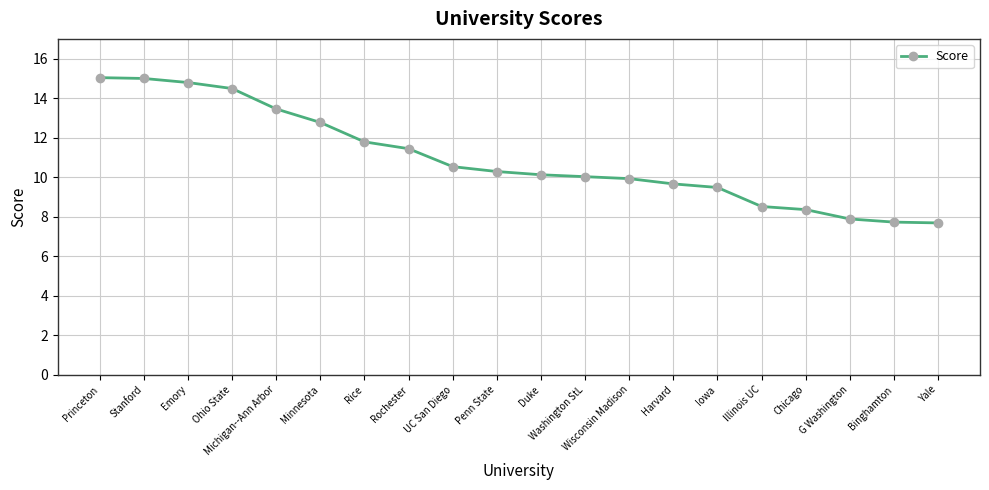

True or false: the data shows 9.9 at Wisconsin Madison.

True